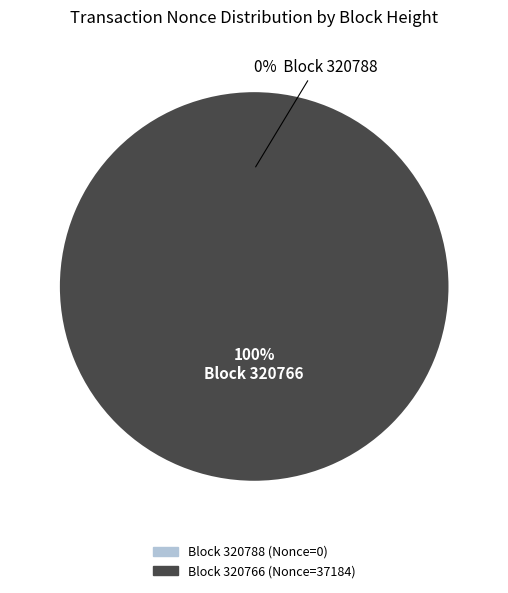

How many segments does this pie chart have?

2